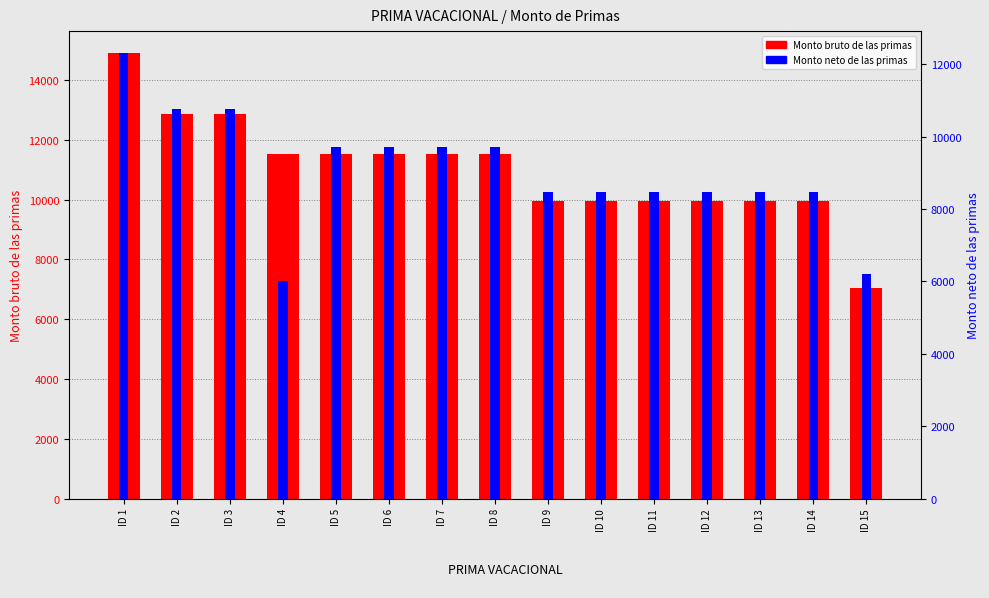

Which series has the largest total across all categories?

Monto bruto de las primas